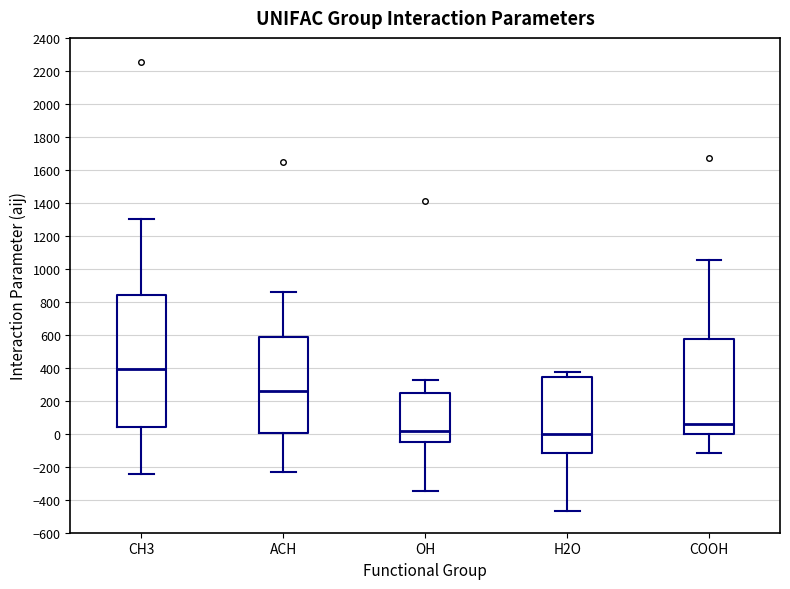

Where does the lower whisker of the box for COOH end on the y-axis? The values are not printed on the chart, so give them approximately, as read against the axis.

-120